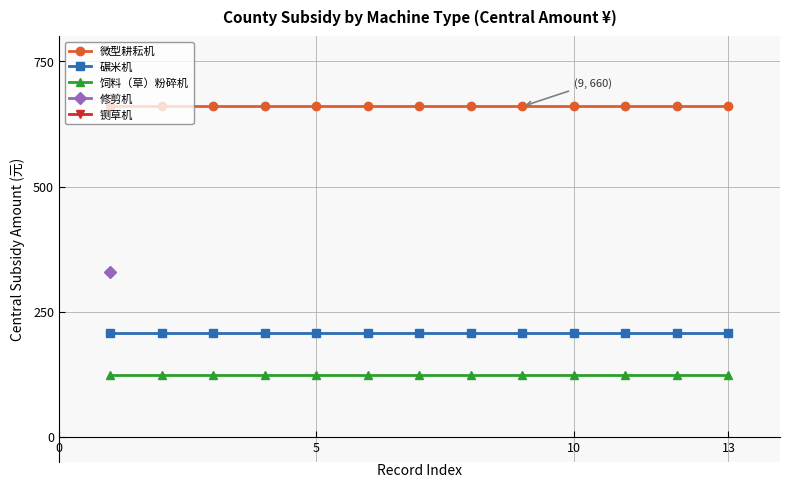

Is it true that 饲料（草）粉碎机 equals 58 at 10?

False